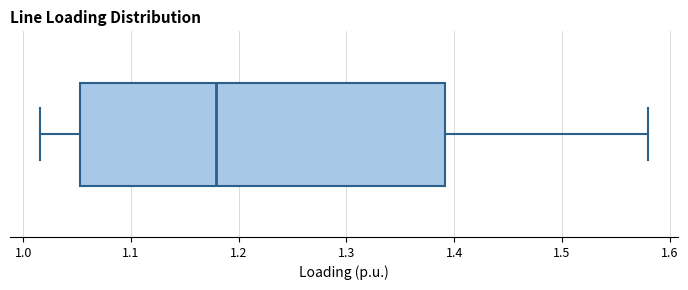

Where does the left whisker of the box end on the x-axis? The values are not printed on the chart, so give them approximately, as read against the axis.

1.02